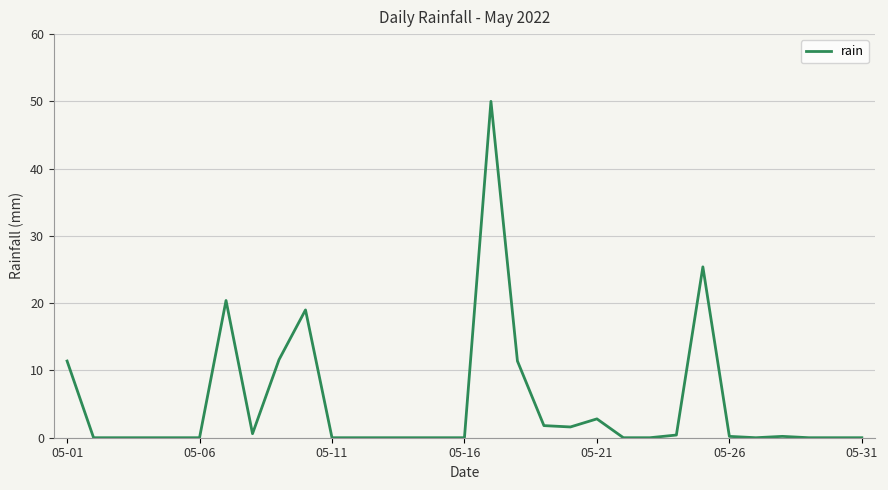

What is the difference between the maximum and minimum values?

50.0